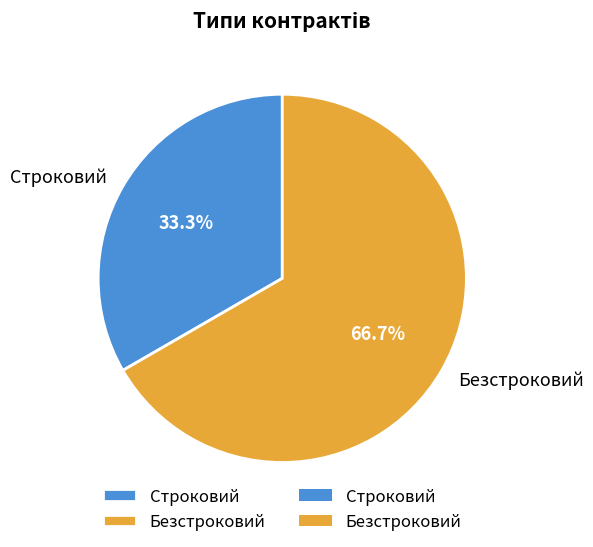

How many slices are in this pie chart?

2